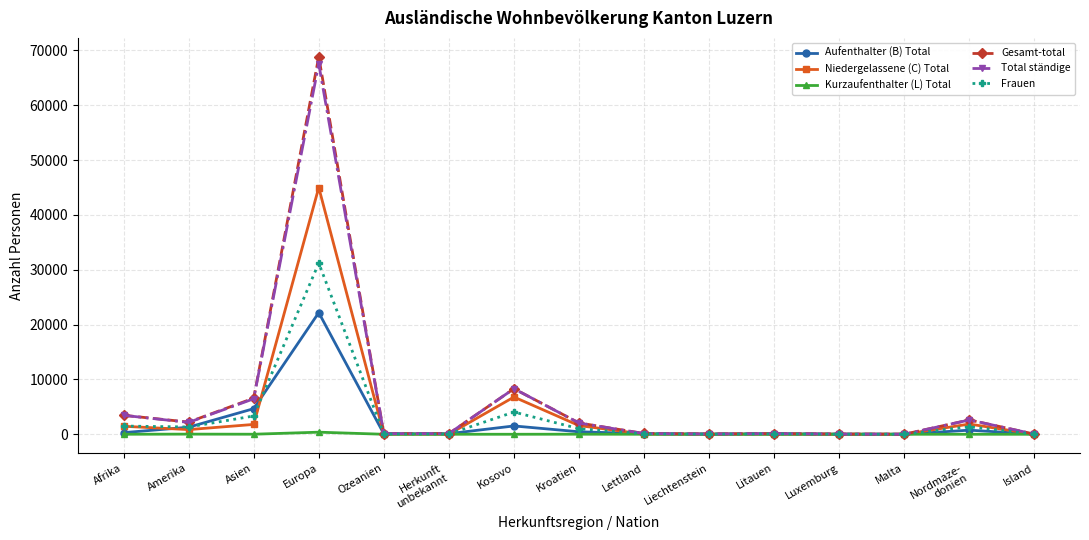

What is the sum of the Aufenthalter (B) Total values at Lettland and Herkunft
unbekannt?

212